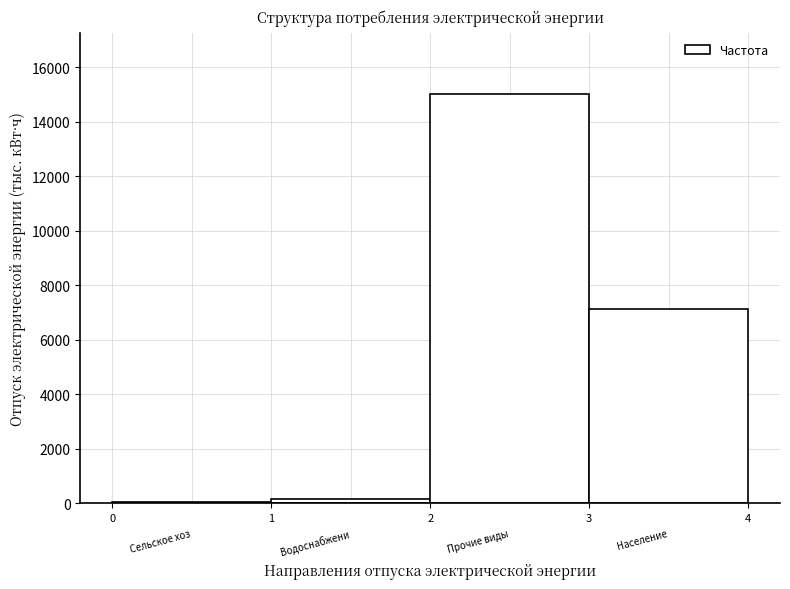

Which range on the x-axis has the tallest bar?

2 to 3